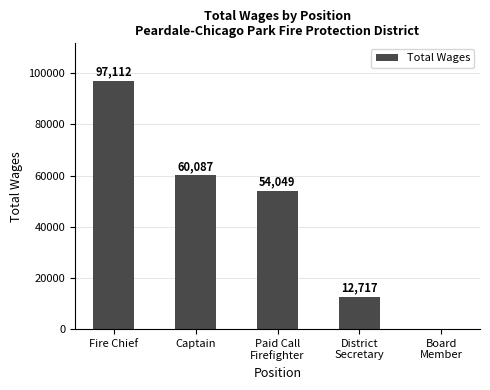

What value does the data have at Captain?

60087